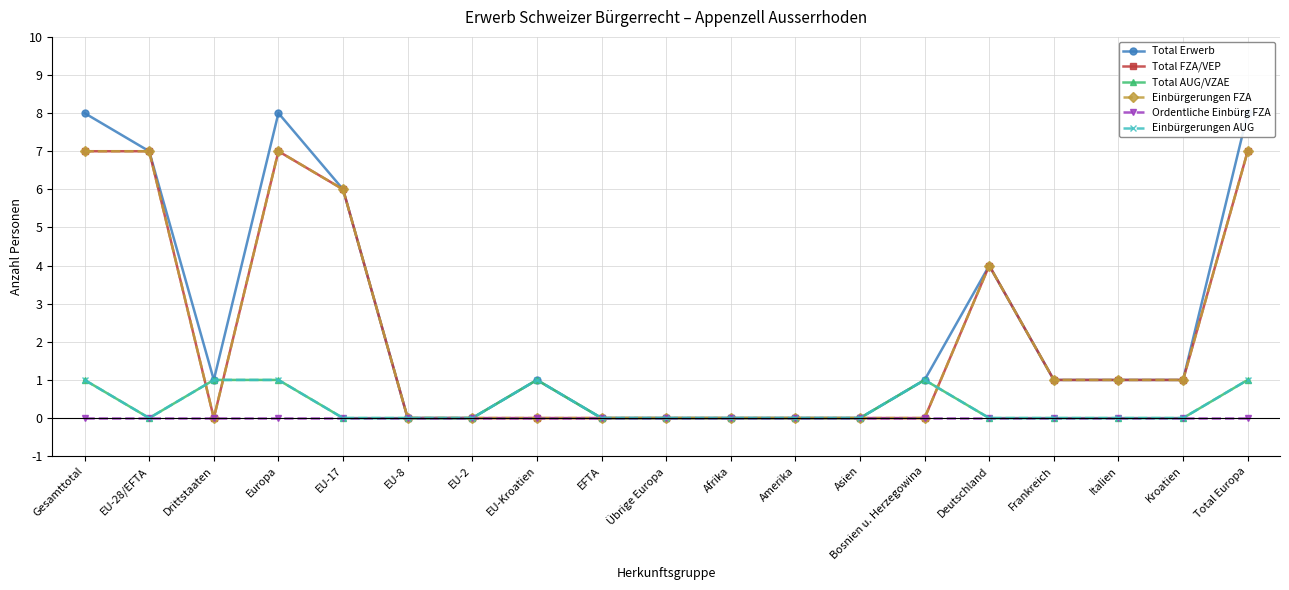

Rank the series by their maximum value, from lowest to highest.

Ordentliche Einbürg FZA, Total AUG/VZAE, Einbürgerungen AUG, Total FZA/VEP, Einbürgerungen FZA, Total Erwerb